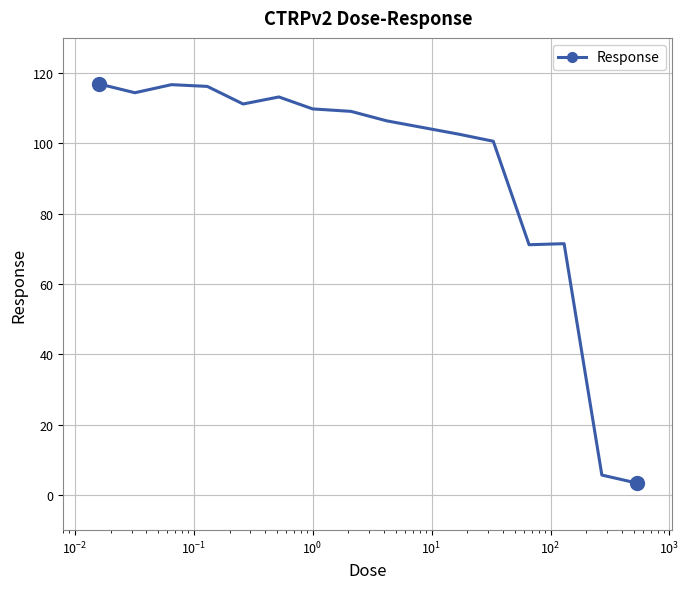

What is the difference between the maximum and minimum values?

113.5